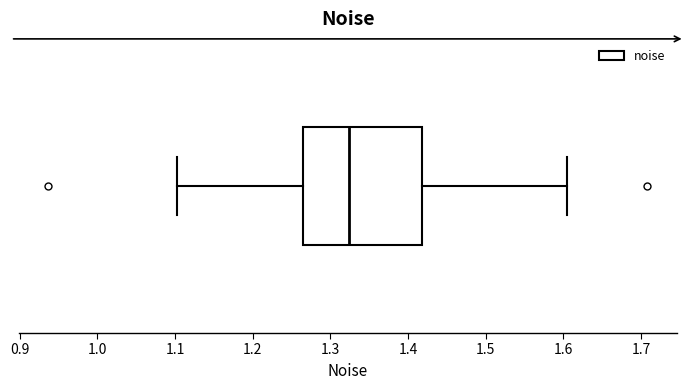

Where is the right edge of the box on the x-axis? The values are not printed on the chart, so give them approximately, as read against the axis.

1.42